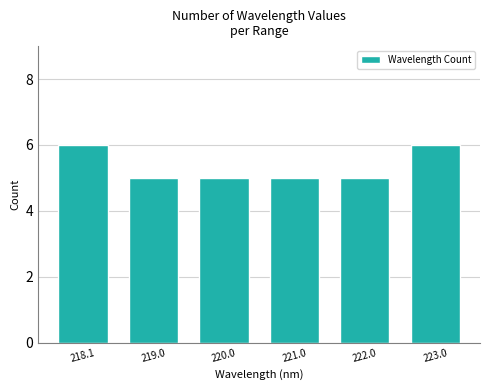

Reading left to right, extract all data points from this chart.

6	5	5	5	5	6